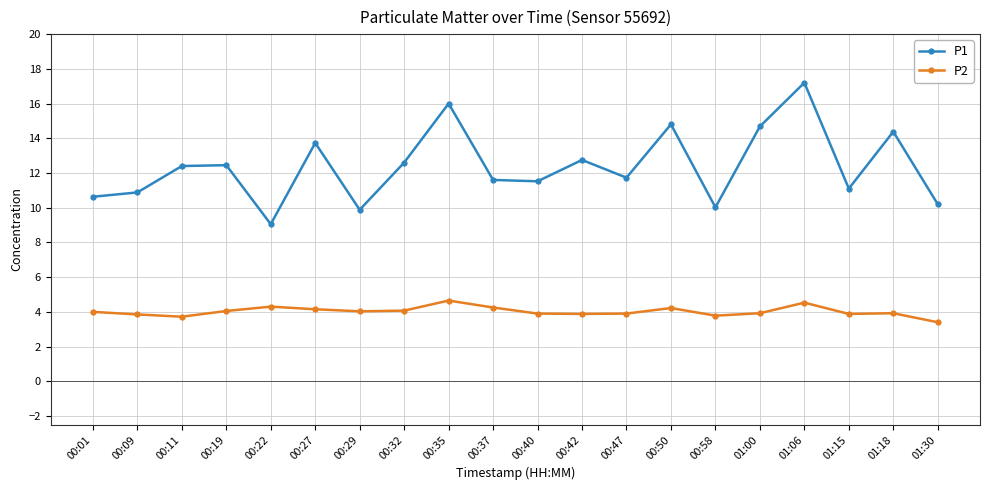

How many values in the P1 series exceed 12?

10